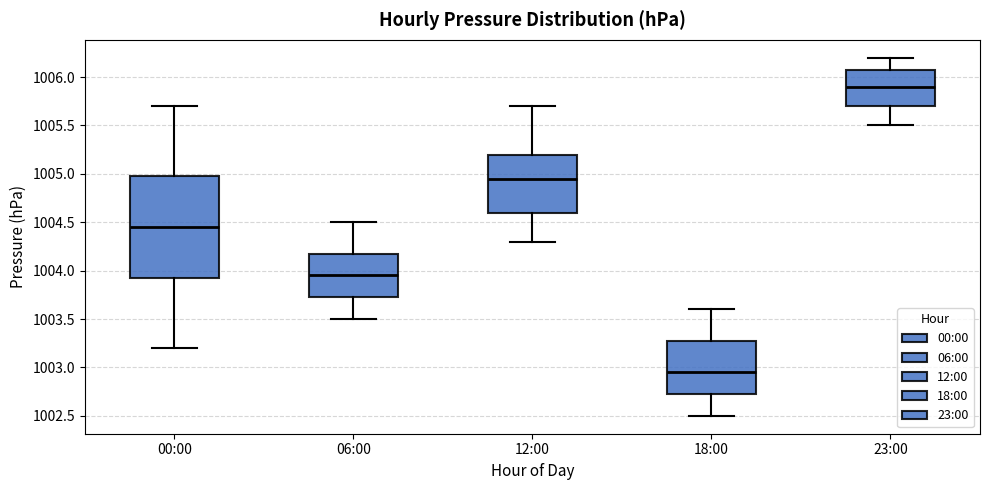

Reading left to right, read every box against the y-axis: the position of its median line, the range the box covers, and the ends of its whiskers. The values are not printed on the chart, so give them approximately, as read against the axis.

00:00: median 1004.45, box 1003.95 to 1005.00, whiskers 1003.20 to 1005.70
06:00: median 1003.95, box 1003.75 to 1004.20, whiskers 1003.50 to 1004.50
12:00: median 1004.95, box 1004.60 to 1005.20, whiskers 1004.30 to 1005.70
18:00: median 1002.95, box 1002.75 to 1003.30, whiskers 1002.50 to 1003.60
23:00: median 1005.90, box 1005.70 to 1006.10, whiskers 1005.50 to 1006.20